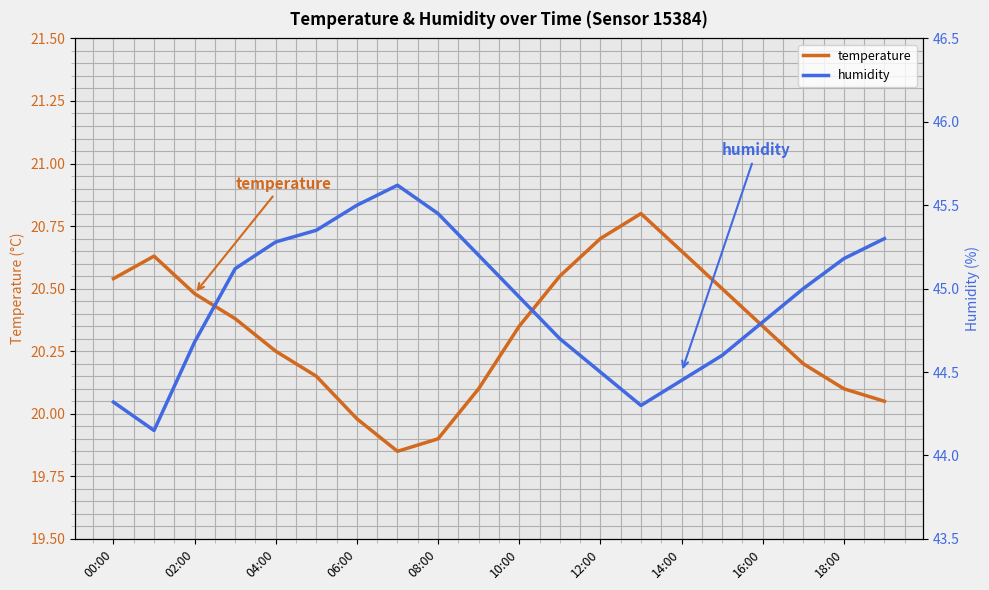

Is this an area chart (filled region under the line)?

No